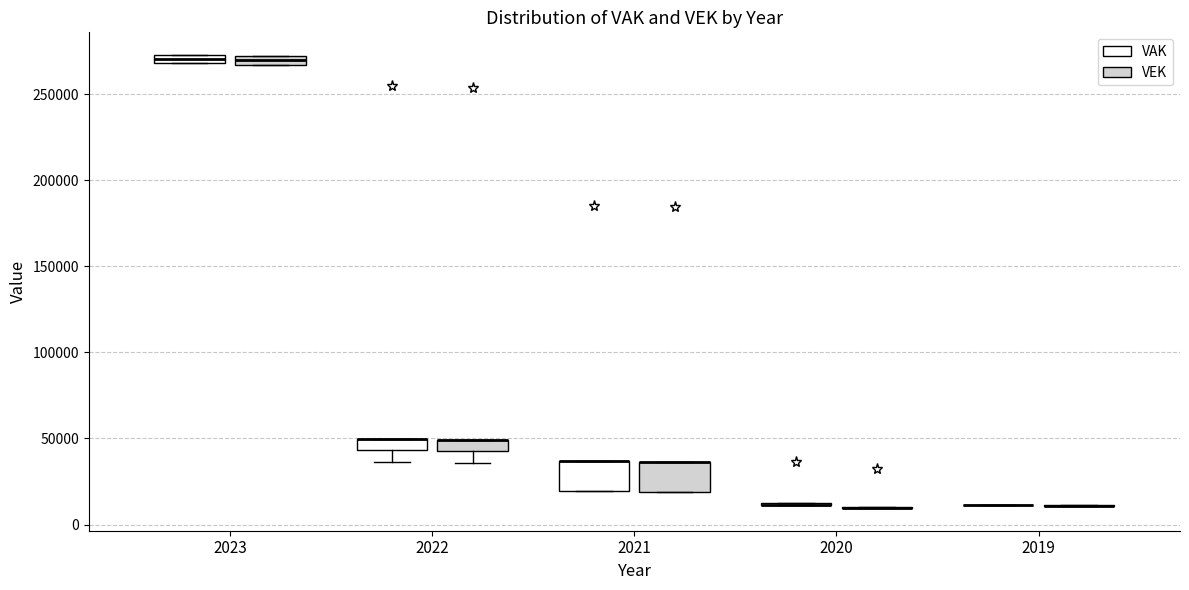

Where is the lower edge of the box for 2021 (VEK) on the y-axis? The values are not printed on the chart, so give them approximately, as read against the axis.

20000